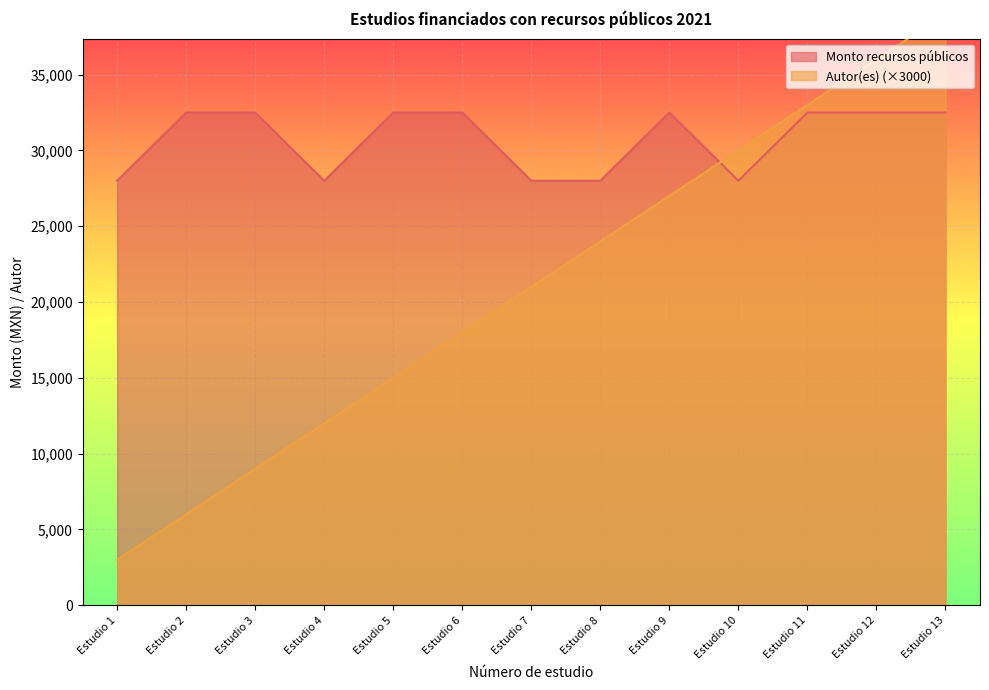

What is the difference between the maximum and minimum values in the Autor(es) intelectual(es) series?

36000